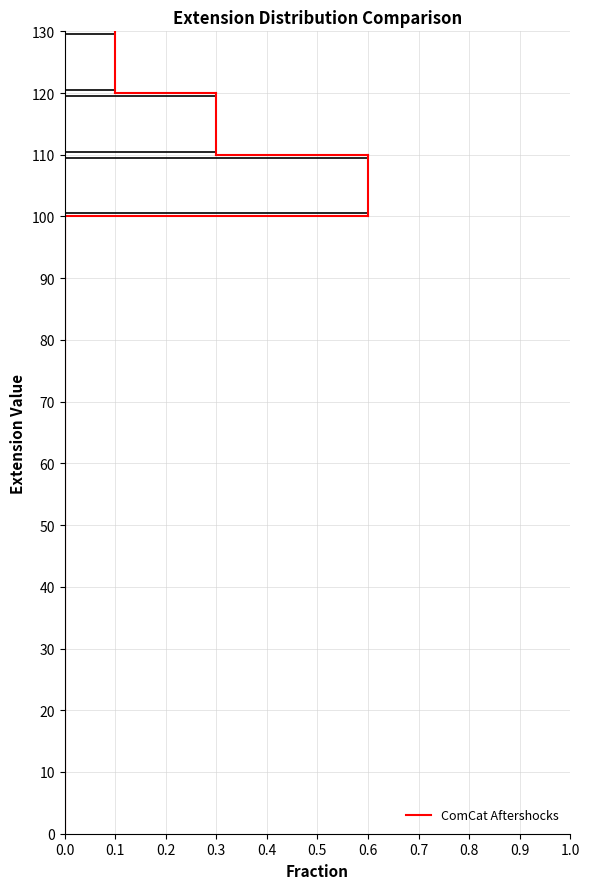

What is the length of the bar covering 110 to 120 on the y-axis? The values are not printed on the chart, so give them approximately, as read against the axis.

0.3